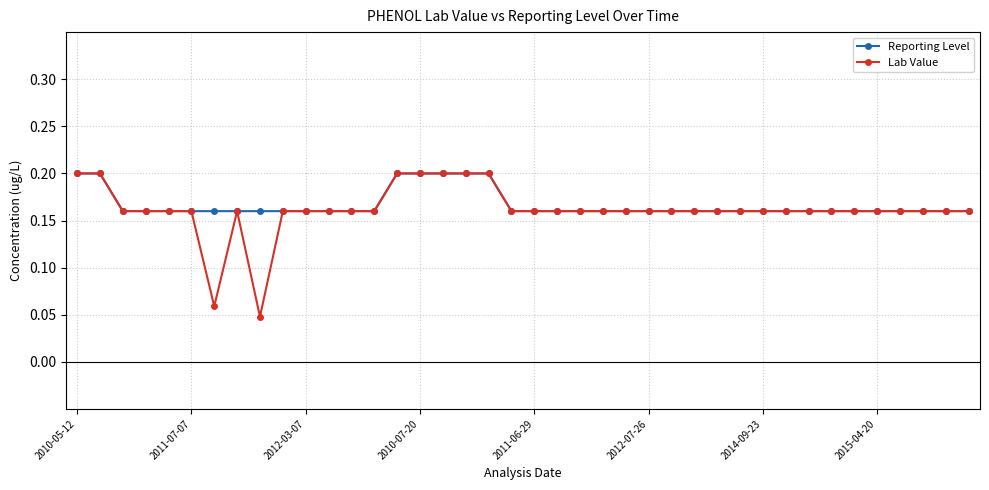

What is the sum of all Lab Value values?

6.5